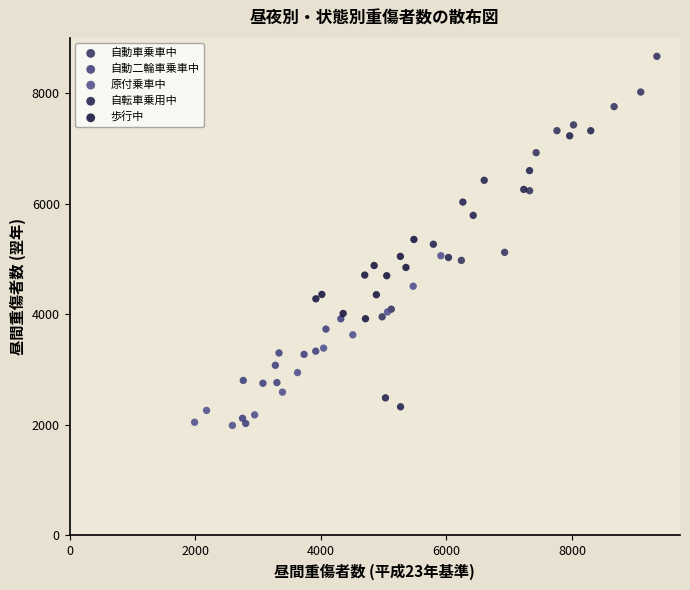

Which series has the widest spread of Y values?

自転車乗用中